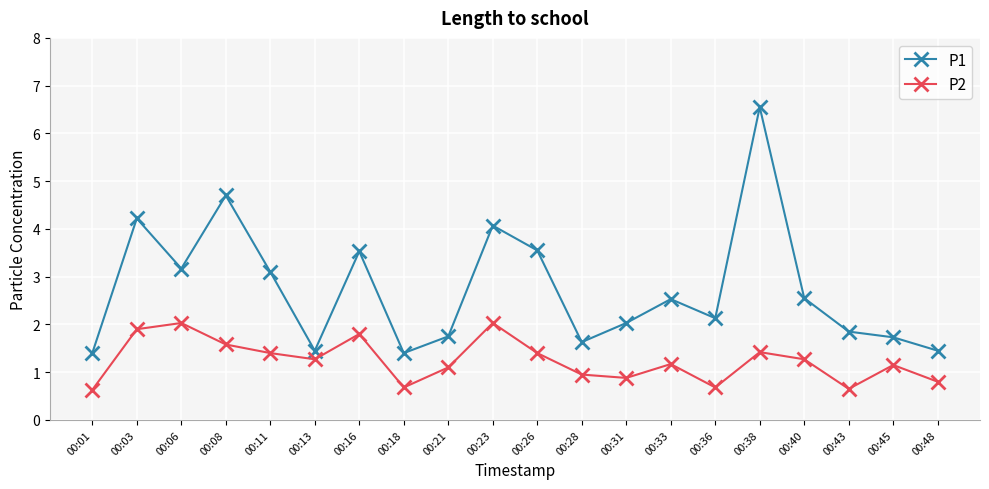

At which label is P1 closest to 3?

00:11